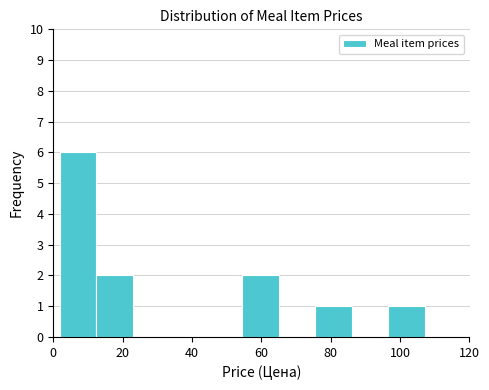

Reading left to right, transcribe this chart: for each bar, give the range it covers on the x-axis and its height. Neither the bar edges nor the heights are printed on the chart, so give them approximately, as read against the axes.

2 to 12: 6
12 to 22: 2
22 to 34: 0
34 to 44: 0
44 to 54: 0
54 to 64: 2
64 to 76: 0
76 to 86: 1
86 to 96: 0
96 to 108: 1